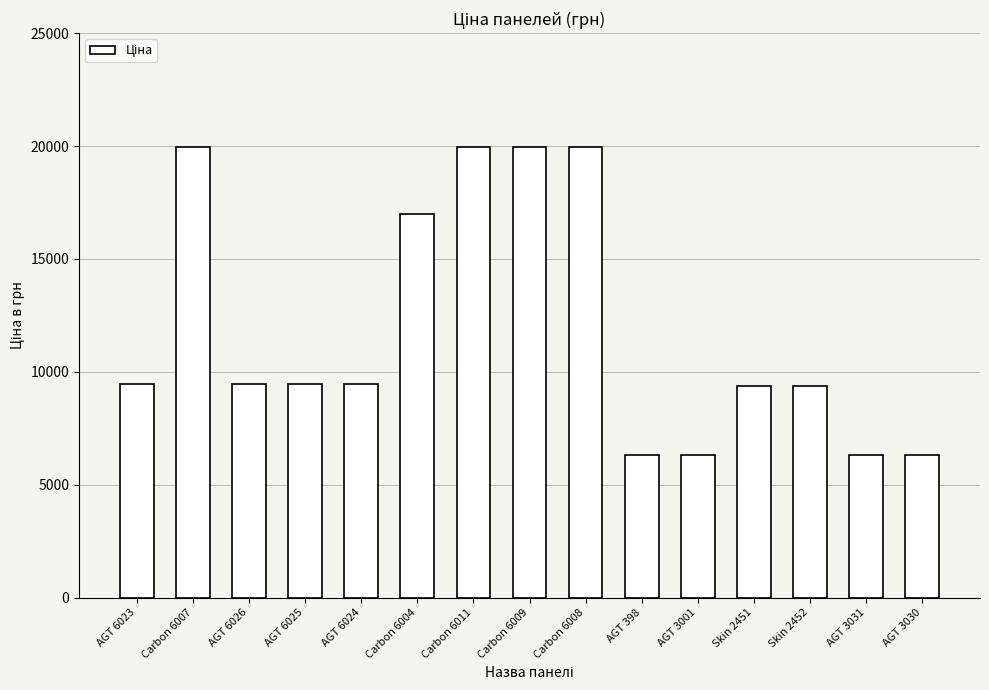

What is the difference between the maximum and minimum values?

13655.4